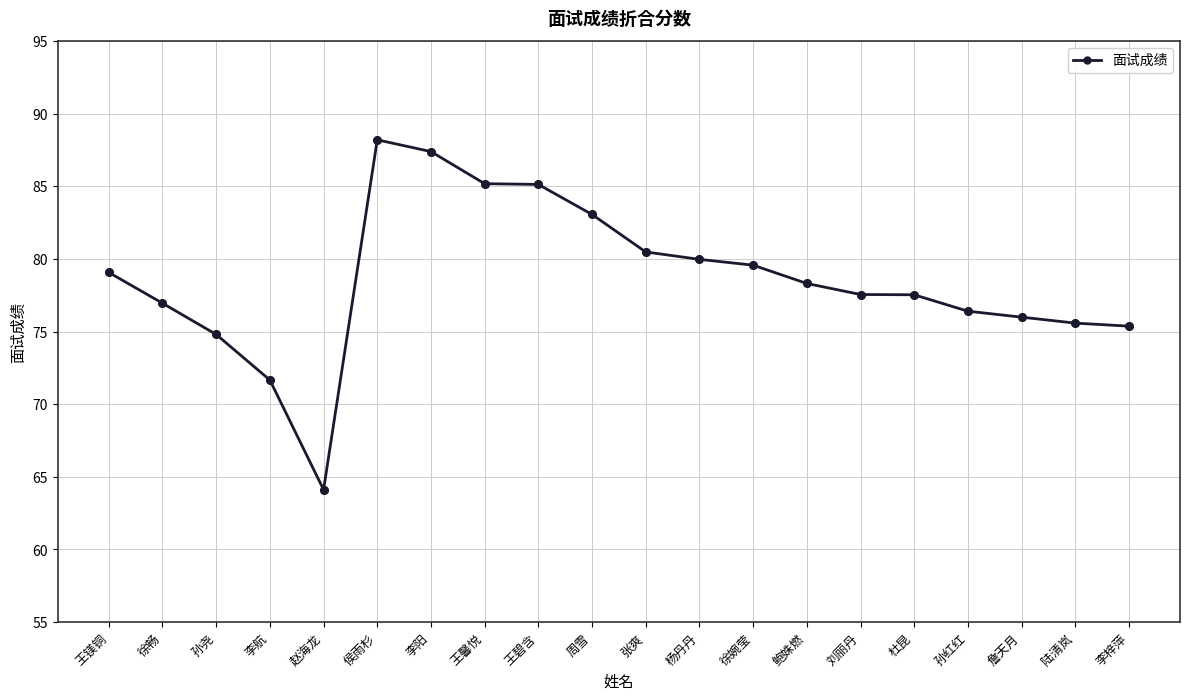

Which has a higher value, 李航 or 刘丽丹?

刘丽丹